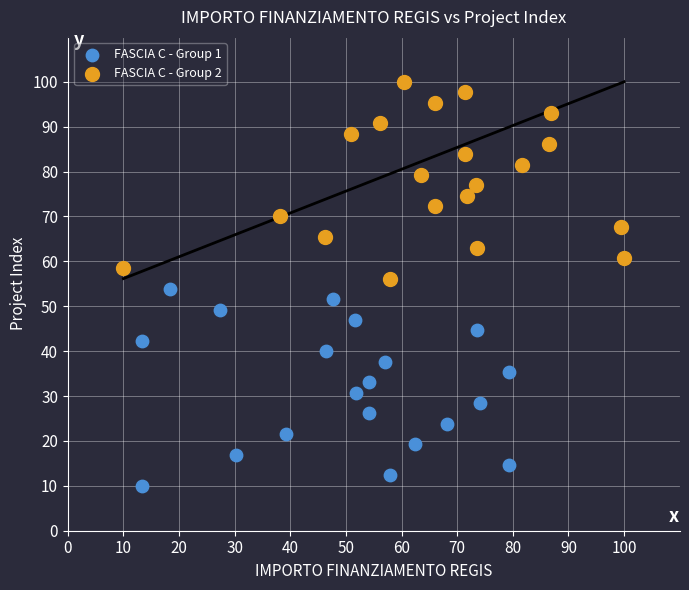

Which series contains the lowest Y value?

FASCIA C - Group 1